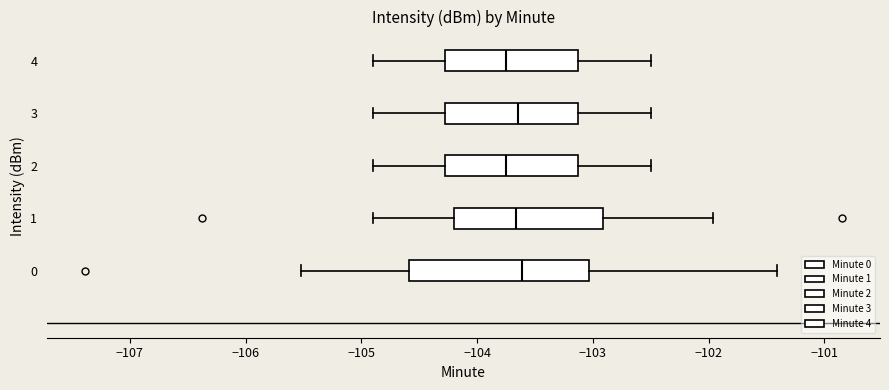

Comparing the boxes themselves (not the whiskers), which one is the widest?

0